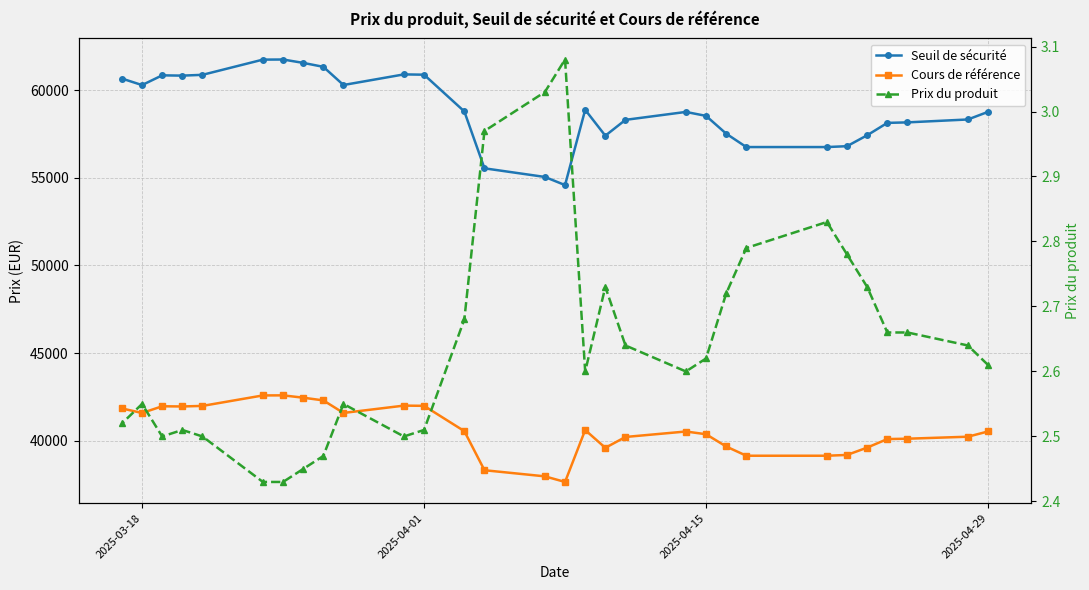

How many data points in Seuil de sécurité are less than 58765?

15